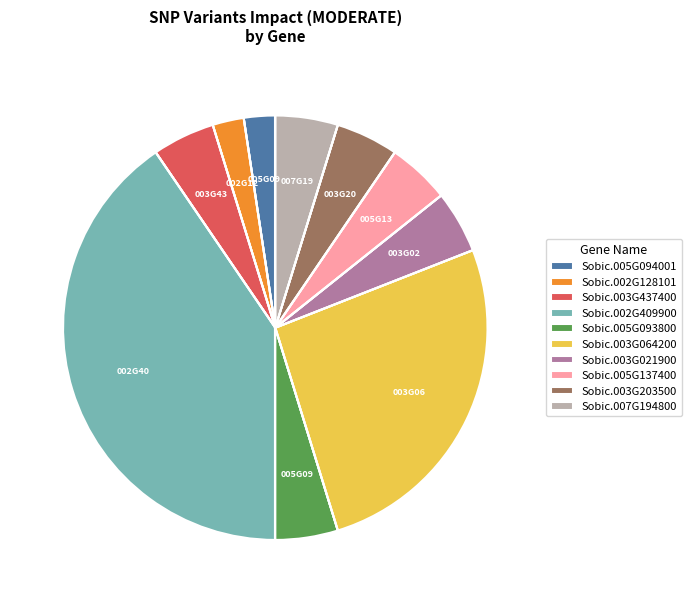

Is the sum of Sobic.002G128101 and Sobic.002G409900 greater than half?

No